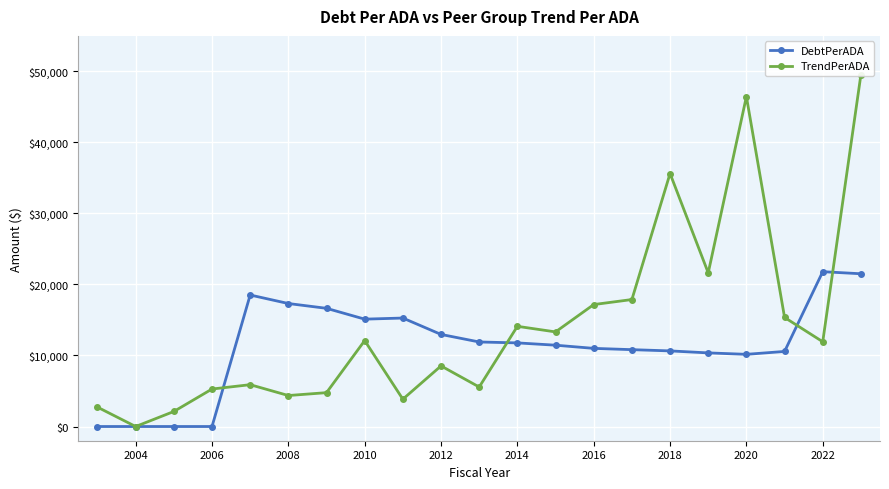

How many intersections are there between DebtPerADA and TrendPerADA?

4